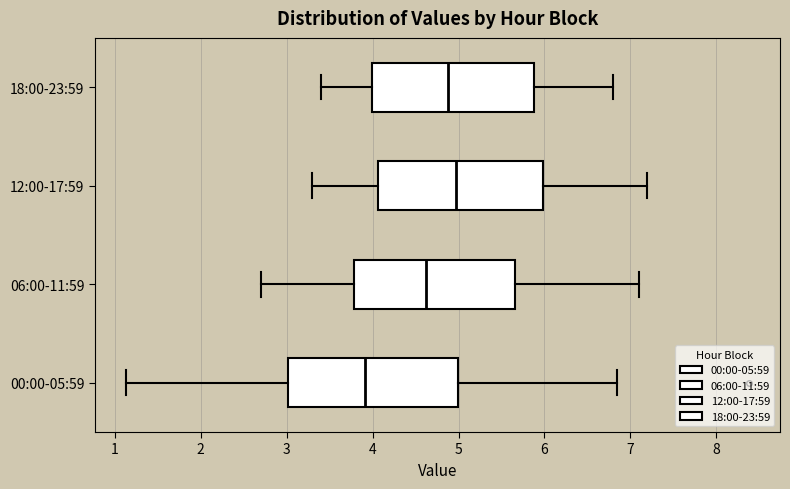

Reading bottom to top, transcribe this box plot: for each box, give where its median line is, the range the box spans, and where its two whiskers end, as read against the x-axis. The values are not printed on the chart, so give them approximately, as read against the axis.

00:00-05:59: median 3.9, box 3.0 to 5.0, whiskers 1.1 to 6.9
06:00-11:59: median 4.6, box 3.8 to 5.7, whiskers 2.7 to 7.1
12:00-17:59: median 5.0, box 4.1 to 6.0, whiskers 3.3 to 7.2
18:00-23:59: median 4.9, box 4.0 to 5.9, whiskers 3.4 to 6.8